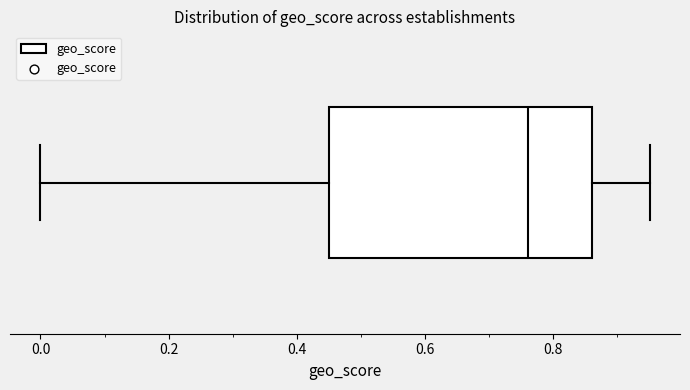

Transcribe this box plot: give where the median line is, the range the box spans, and where the two whiskers end, as read against the x-axis. The values are not printed on the chart, so give them approximately, as read against the axis.

median 0.76, box 0.46 to 0.86, whiskers 0.00 to 0.96